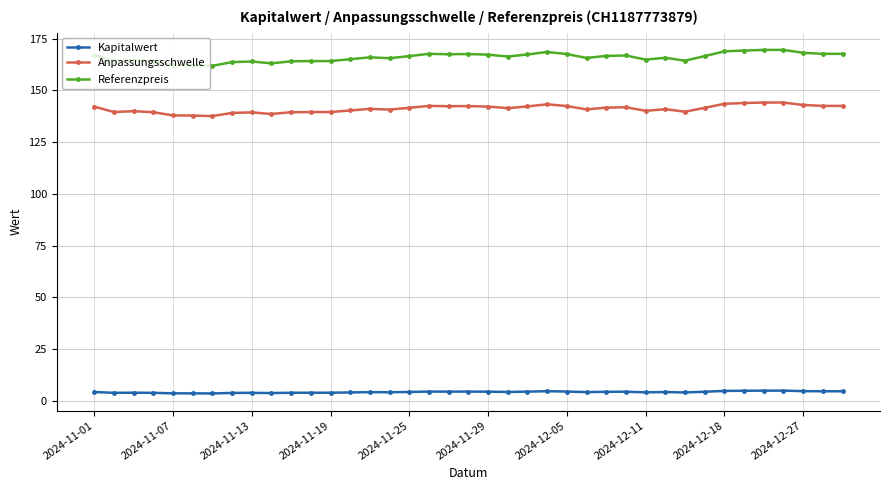

Which series has the largest total across all categories?

Referenzpreis